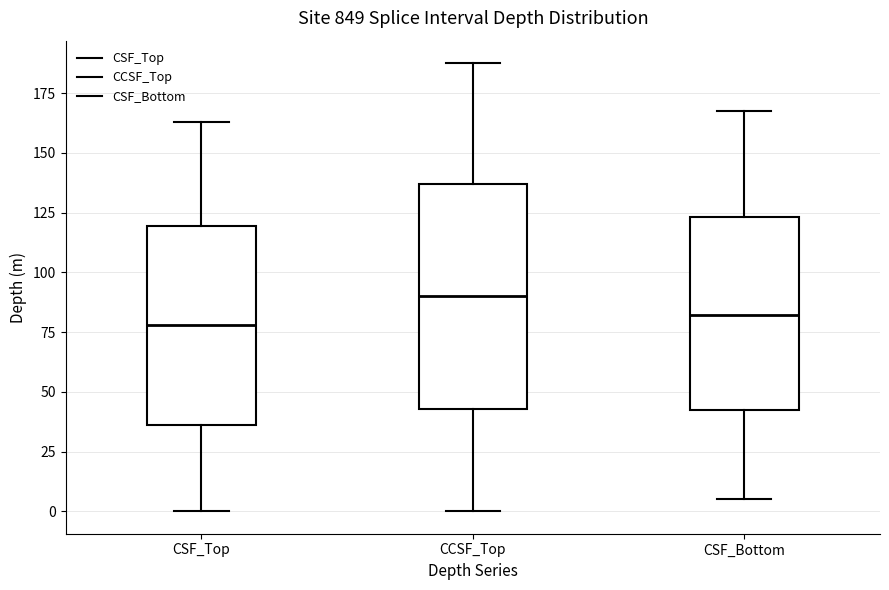

Where is the upper edge of the box for CCSF_Top on the y-axis? The values are not printed on the chart, so give them approximately, as read against the axis.

135